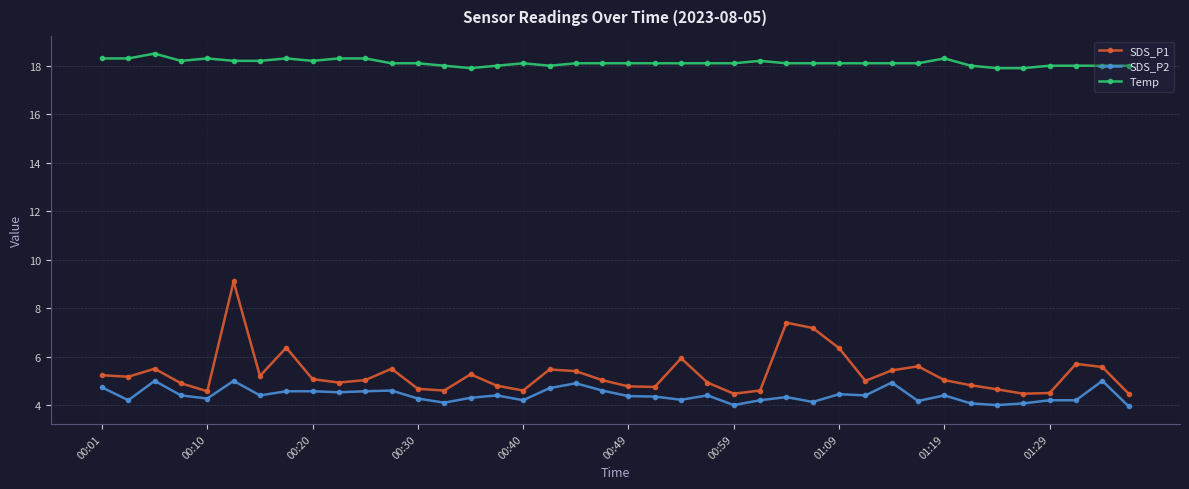

Which series has the largest range (max minus min)?

SDS_P1